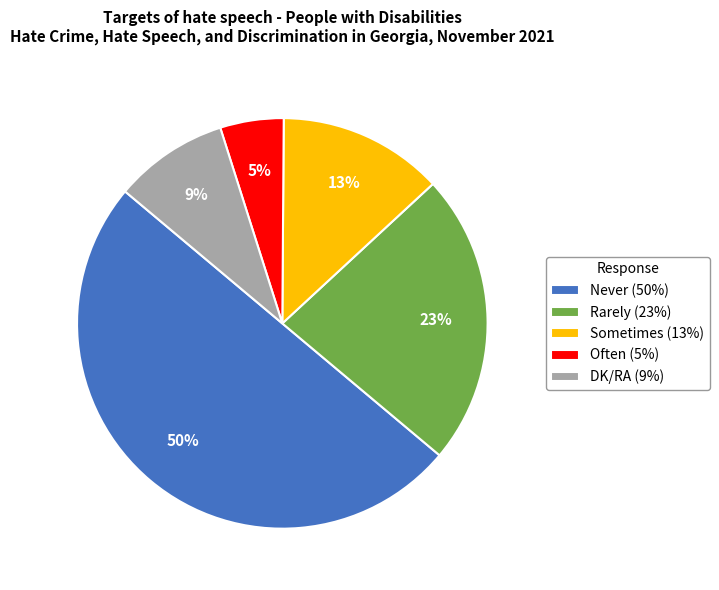

Between Never (50%) and Sometimes (13%), which is larger?

Never (50%)